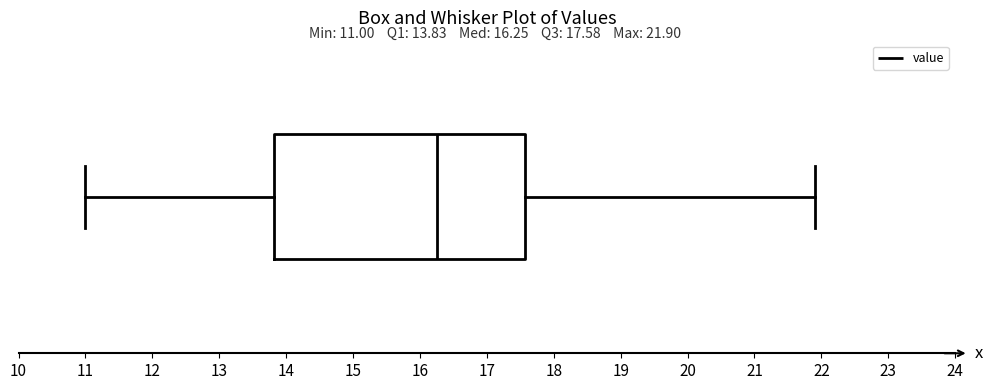

Read this box plot against the x-axis: the position of the median line, the range covered by the box, and the ends of both whiskers. The values are not printed on the chart, so give them approximately, as read against the axis.

median 16.3, box 13.8 to 17.6, whiskers 11.0 to 21.9